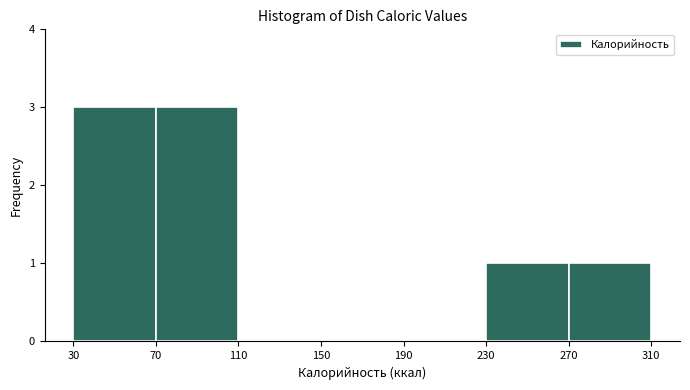

Reading left to right, list every bar in this chart as the range it spans on the x-axis followed by its height. The values are not printed on the chart, so give them approximately, as read against the axis.

30 to 70: 3
70 to 110: 3
110 to 150: 0
150 to 190: 0
190 to 230: 0
230 to 270: 1
270 to 310: 1